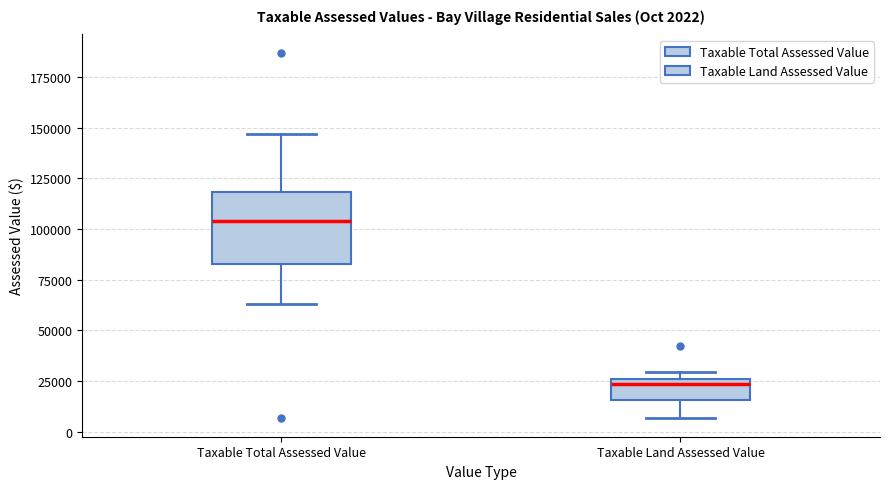

Which box has the lowest median line?

Taxable Land Assessed Value